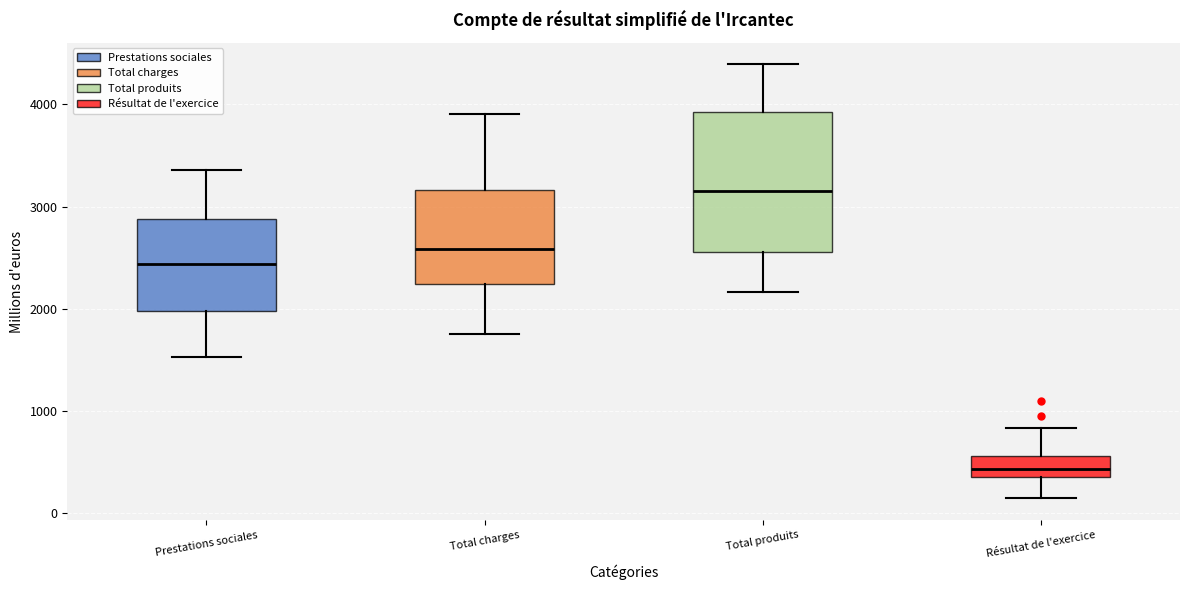

Where does the lower whisker of the box for Résultat de l'exercice end on the y-axis? The values are not printed on the chart, so give them approximately, as read against the axis.

100